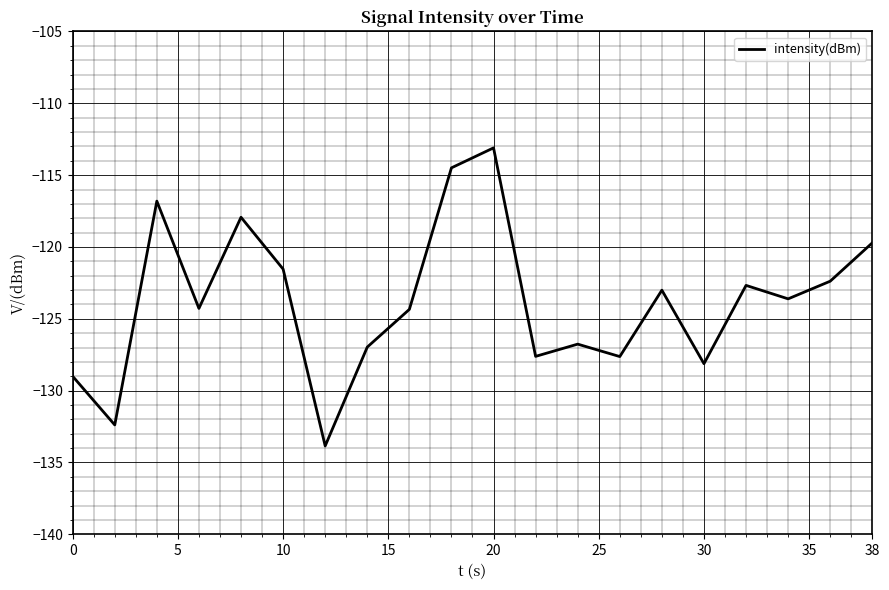

What is the difference between the maximum and minimum values?

20.7